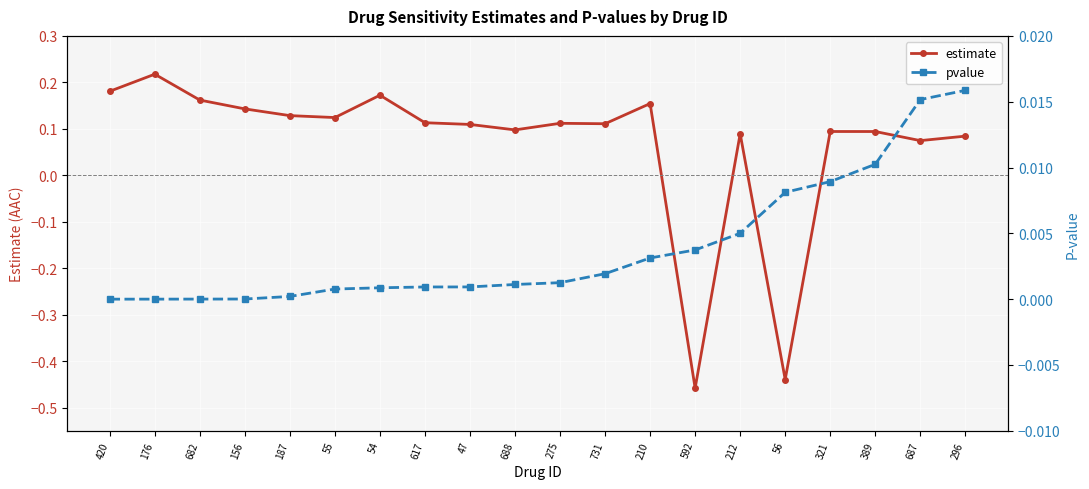

List the series in order of their peak value, highest first.

estimate, pvalue